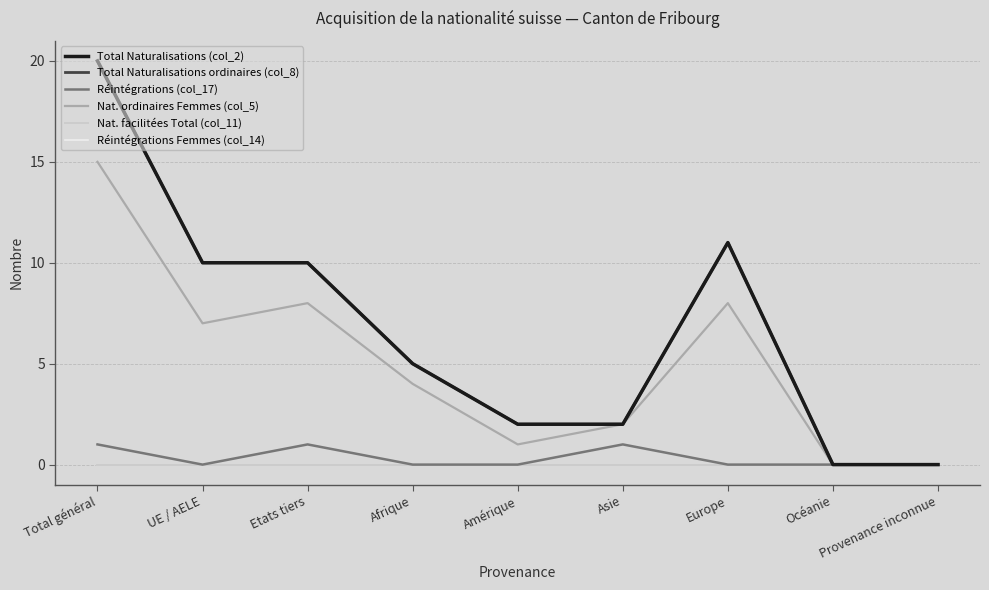

At how many categories does at least one series exceed 9?

4